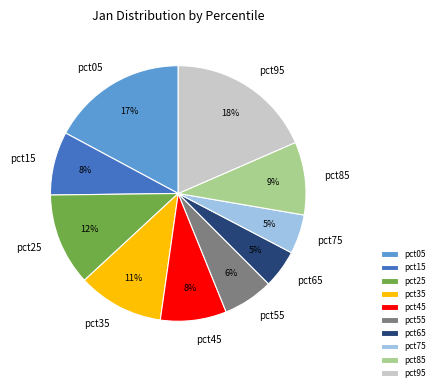

Which category has the biggest portion of the pie?

pct95